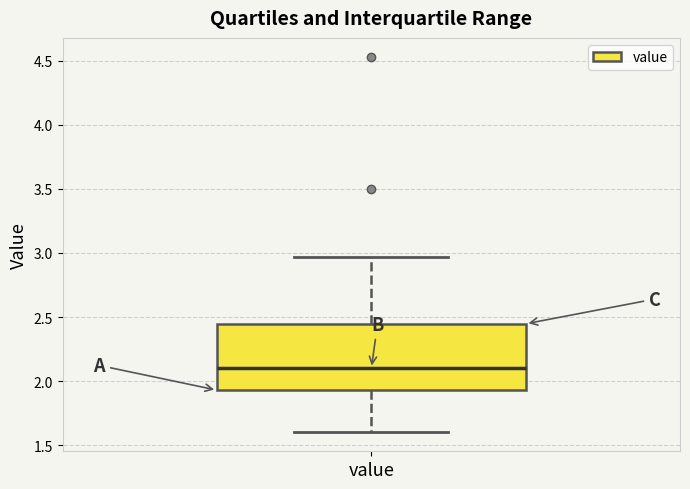

Where does the lower whisker of the box for value end on the y-axis? The values are not printed on the chart, so give them approximately, as read against the axis.

1.60